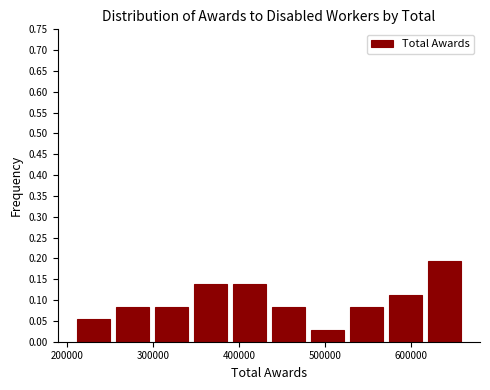

Over which range of the x-axis is the bar tallest?

620000 to 660000